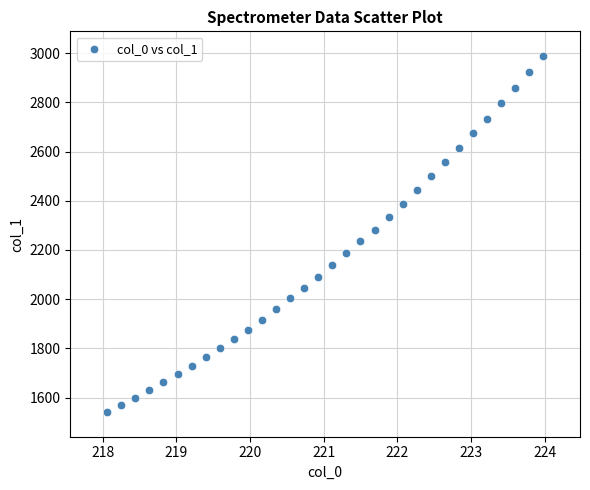

What is the range of Y values (max minus min)?

1448.7